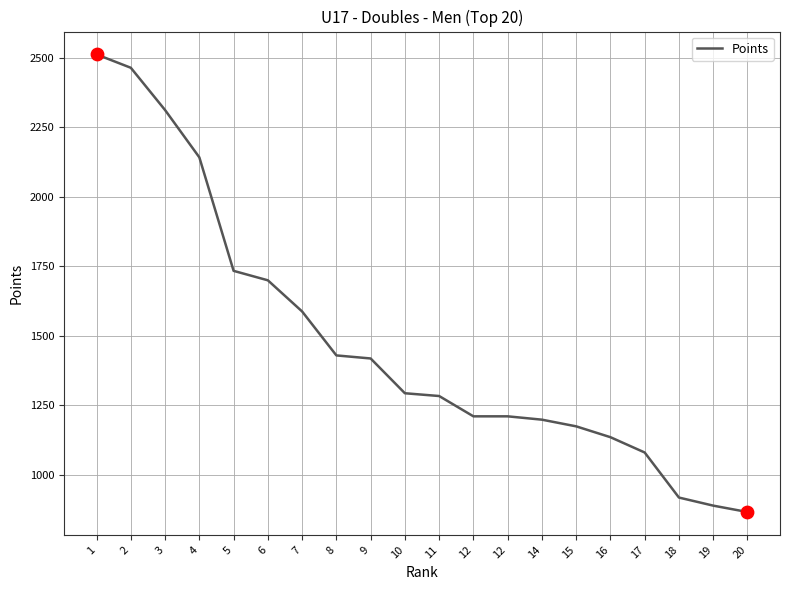

Which has a higher value, 4 or 6?

4